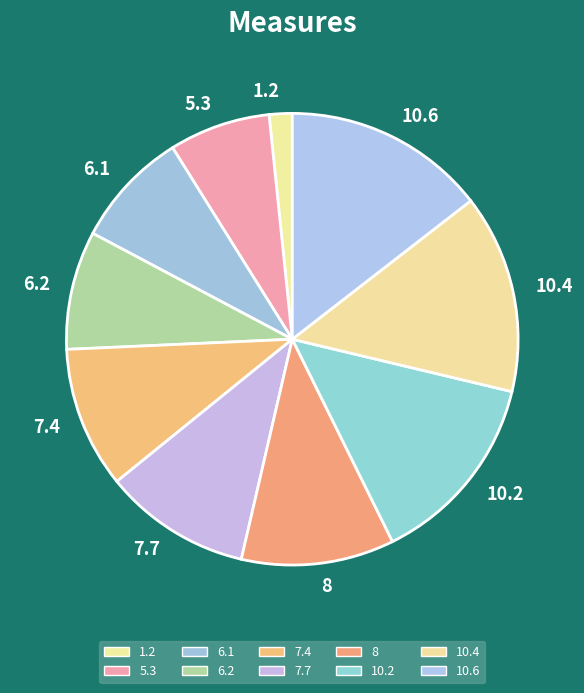

Is there a majority slice in this chart?

No